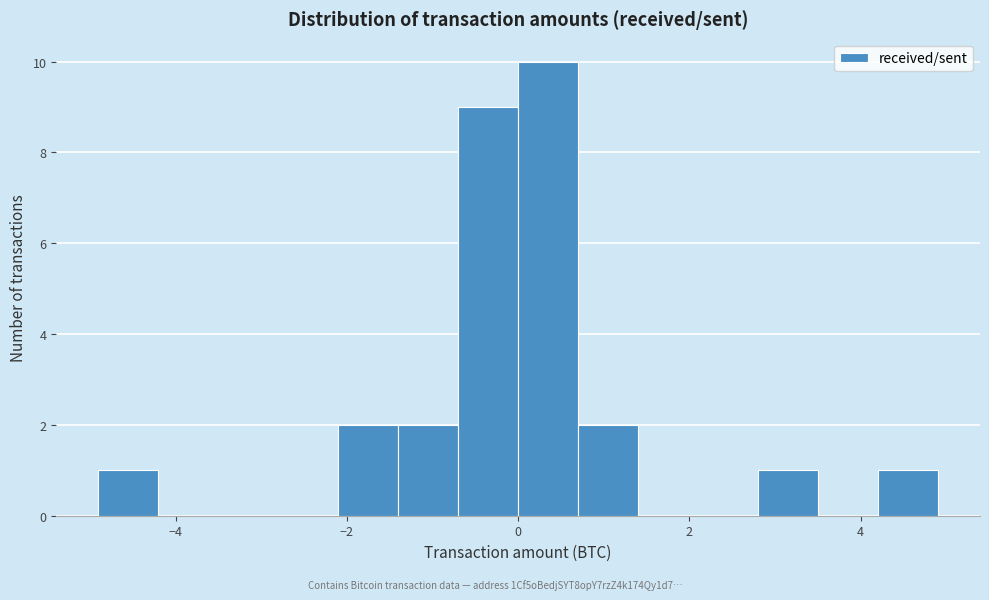

Read against the x-axis, roughly where is the centre of the tallest bar?

0.4